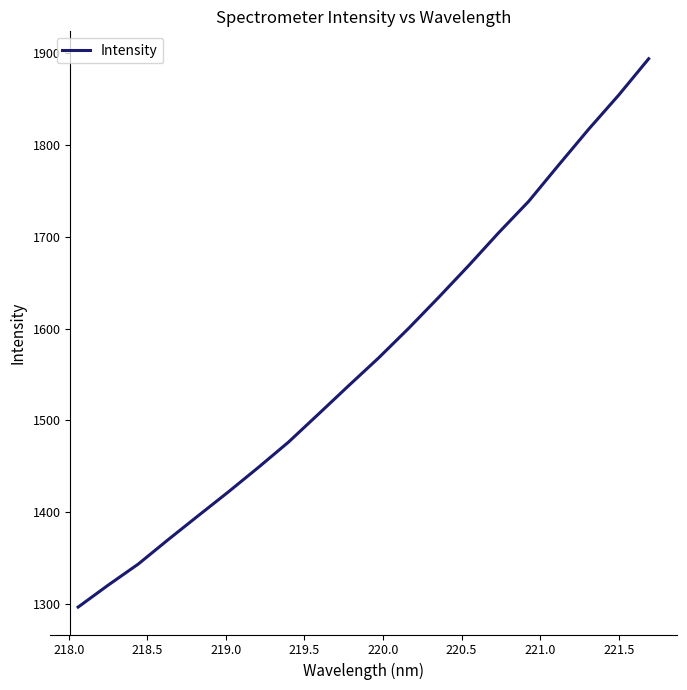

What is the greatest value displayed?

1894.0